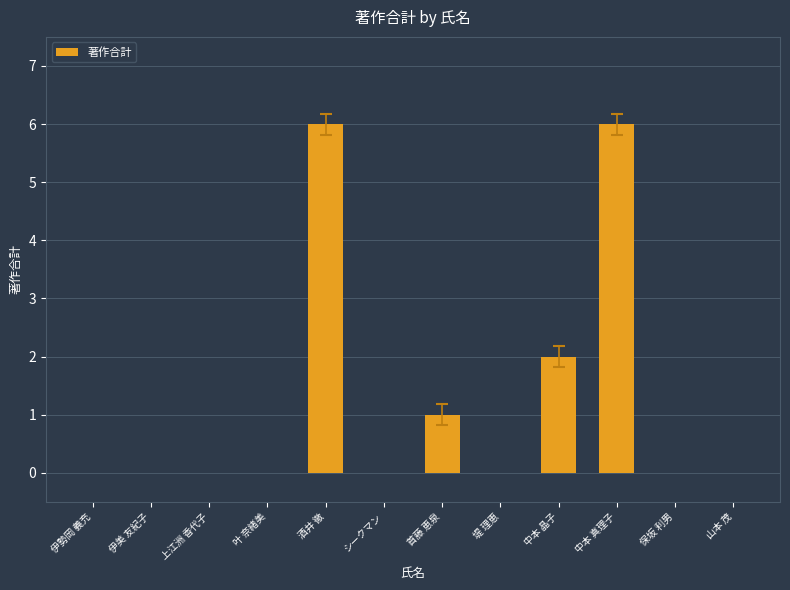

Does the chart contain stacked bars?

No